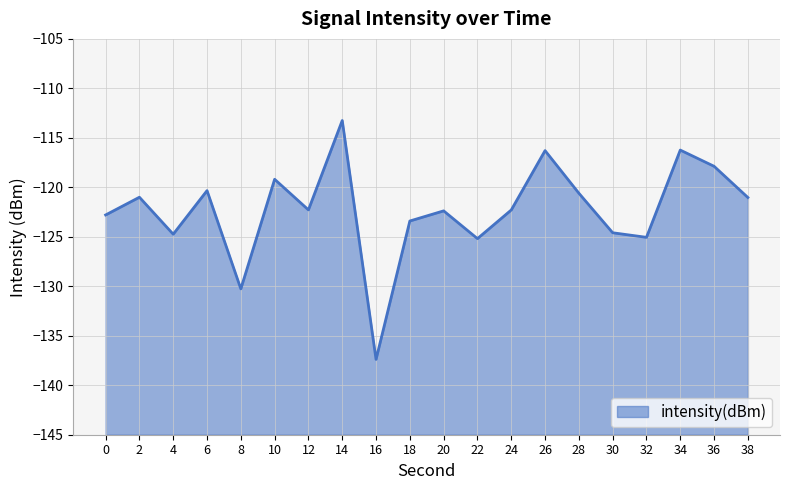

What is the change in value from 4 to 36?

+6.9